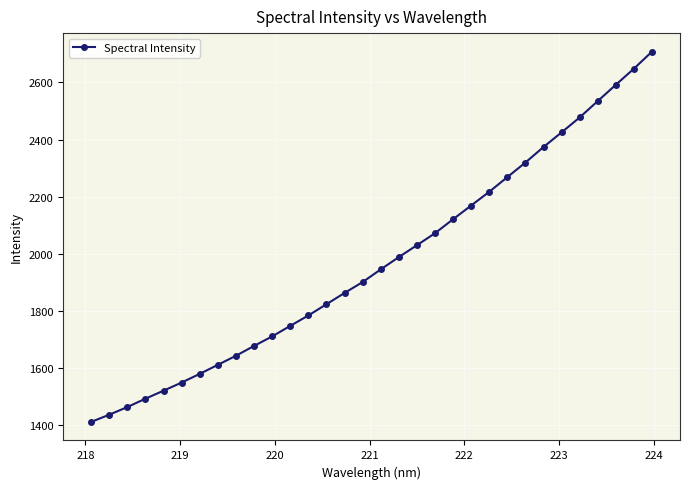

What is the maximum value shown in the chart?

2708.1